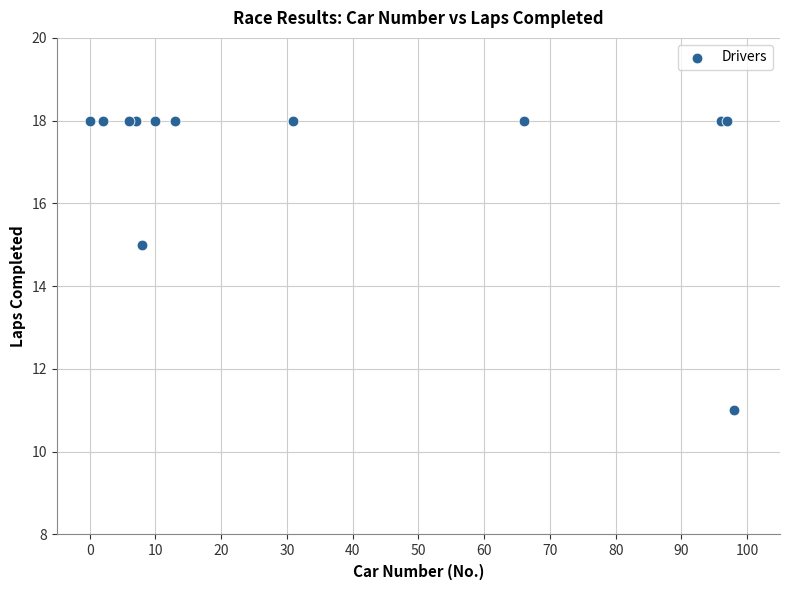

What Y value in the scatter plot is closest to 14?

15